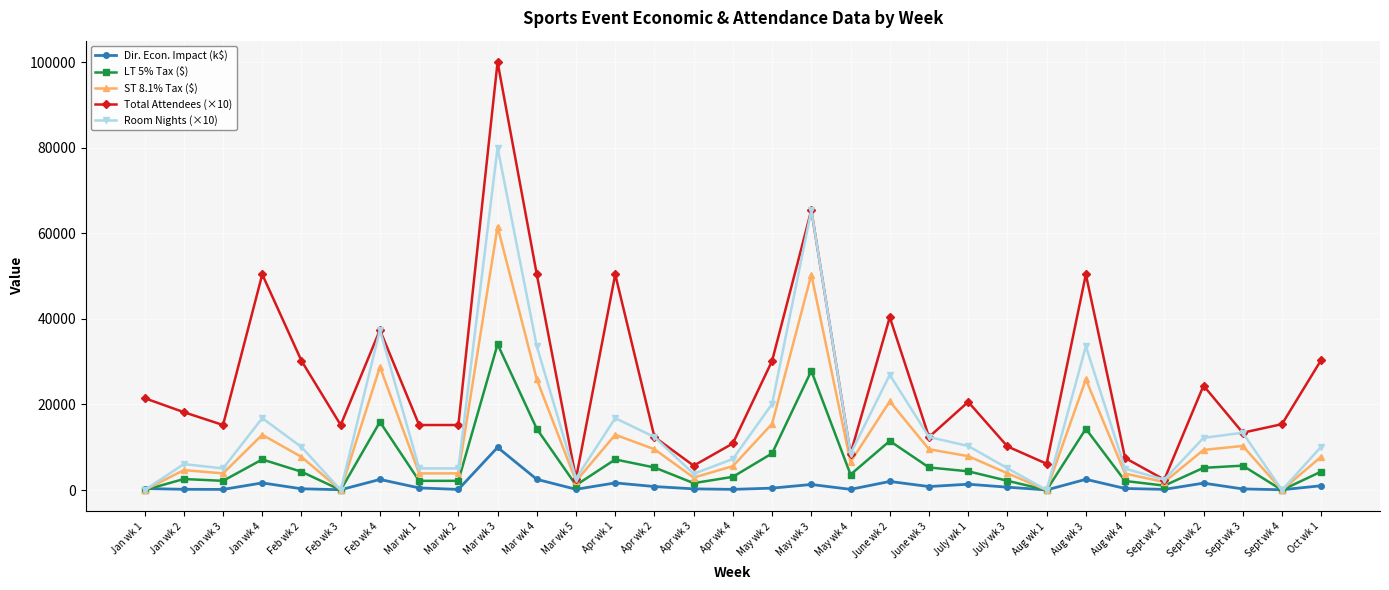

The Room Nights (×10) series shows 21937.4 at Apr wk 1. True or false?

False